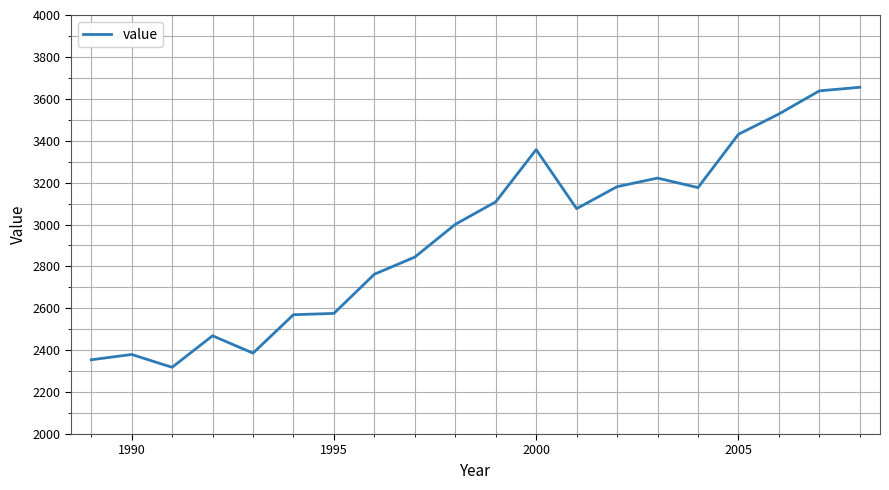

What is the smallest value displayed?

2318.5